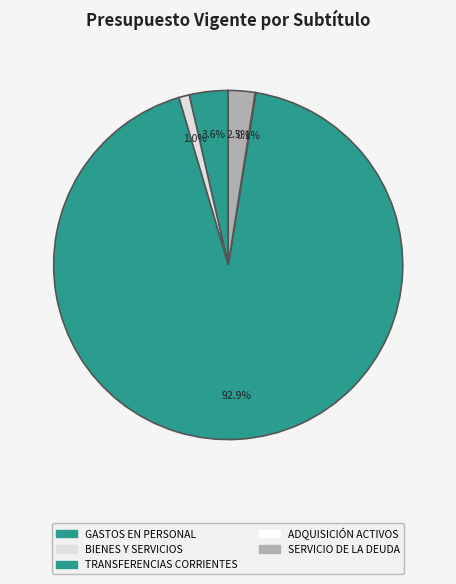

How many slices are in this pie chart?

5